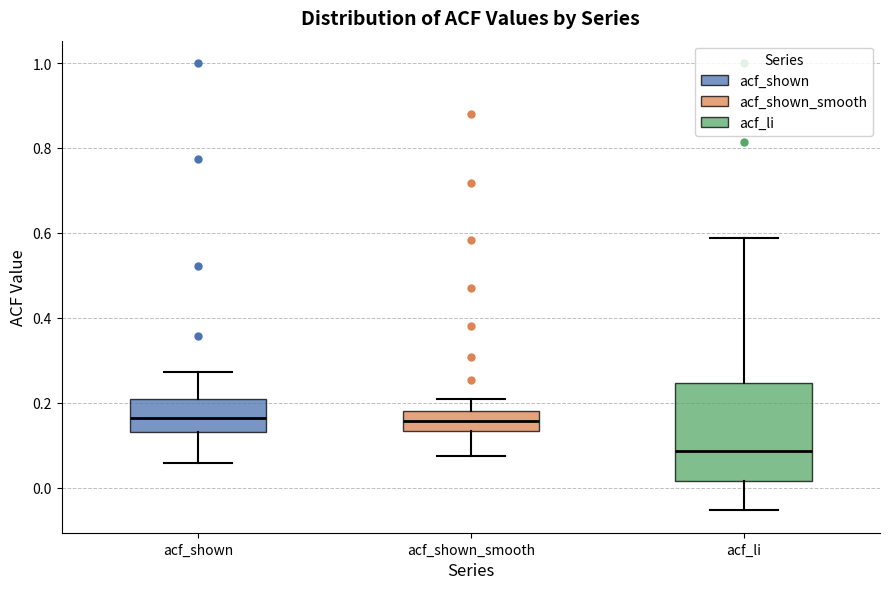

Which box has the lowest median line?

acf_li